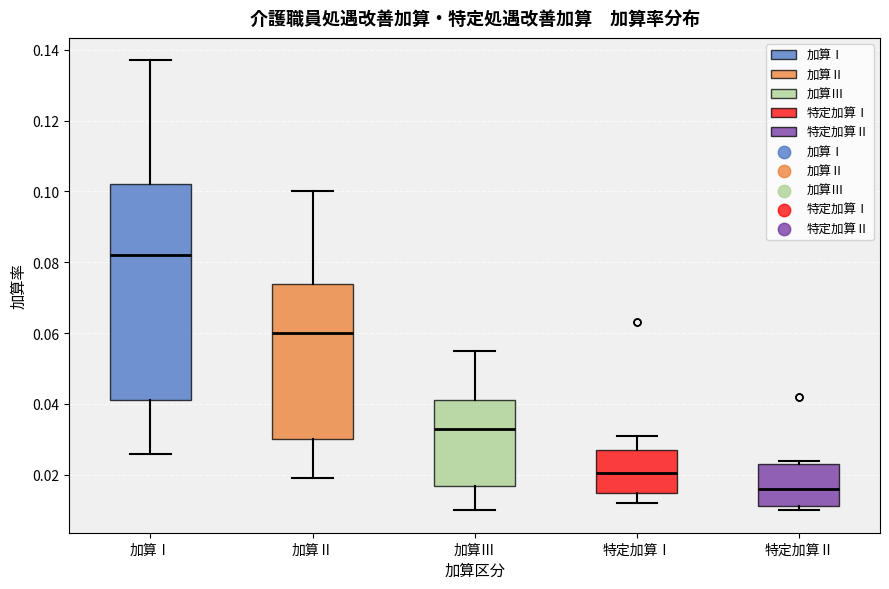

Which box has the lowest median line?

特定加算Ⅱ